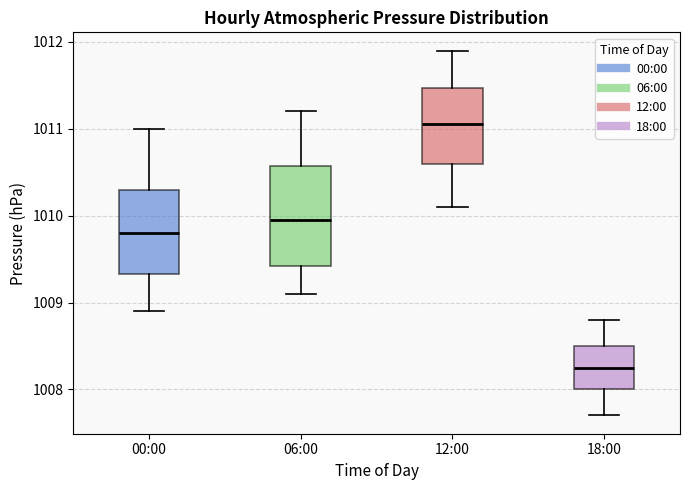

Where does the median line of the box for 00:00 sit on the y-axis? The values are not printed on the chart, so give them approximately, as read against the axis.

1009.8